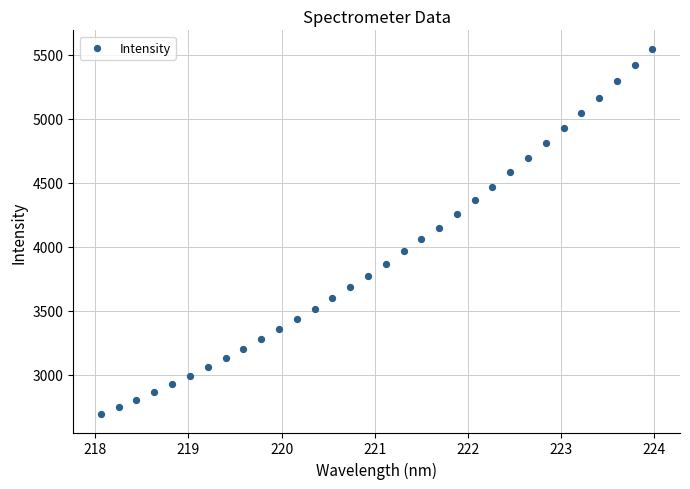

What is the range of X values (max minus min)?

5.9